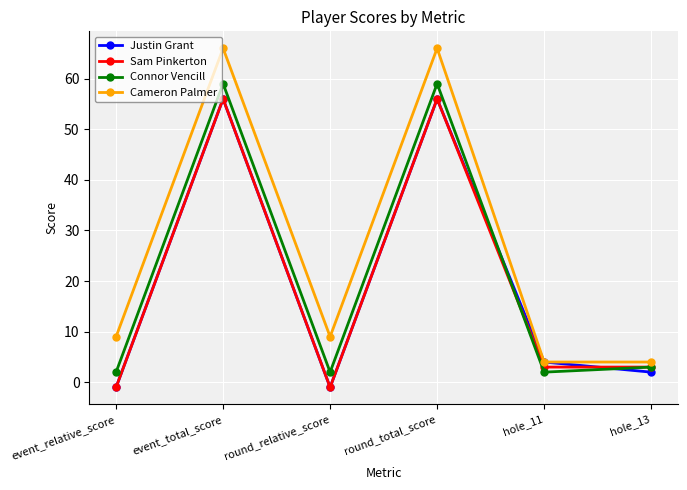

At which category does Connor Vencill reach its first local peak?

event_total_score